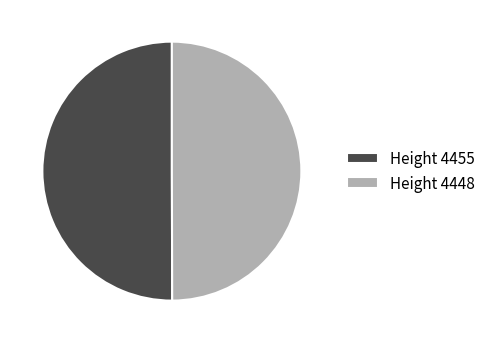

True or false: Height 4455 accounts for 36% of the total.

False